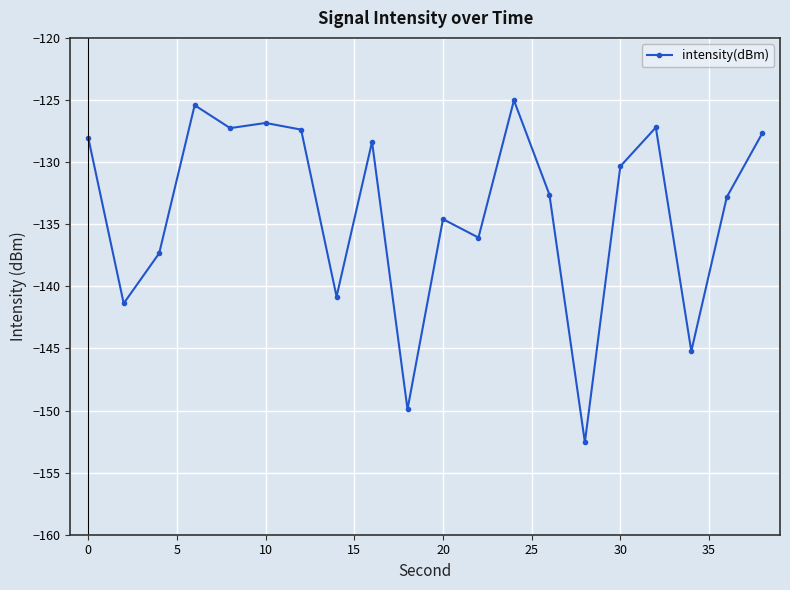

True or false: the data has more than 0 interior local peaks.

True